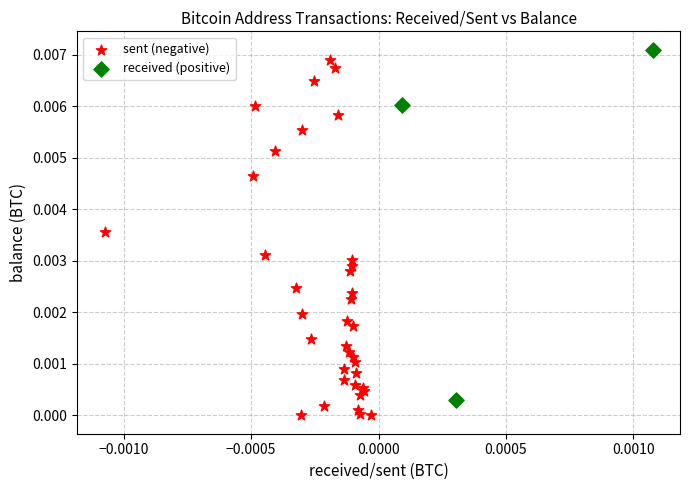

What are all the series names shown in the legend?

sent (negative), received (positive)